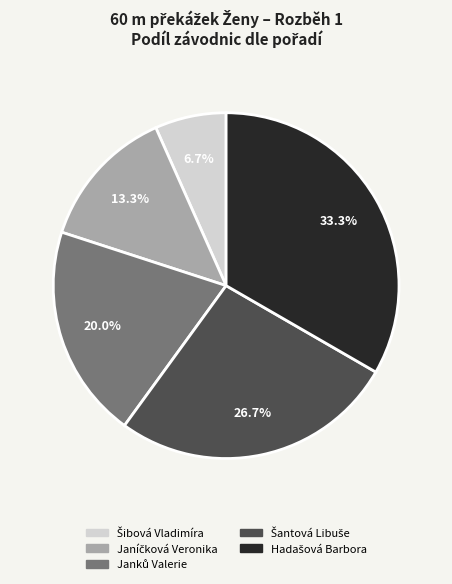

Is there a majority slice in this chart?

No